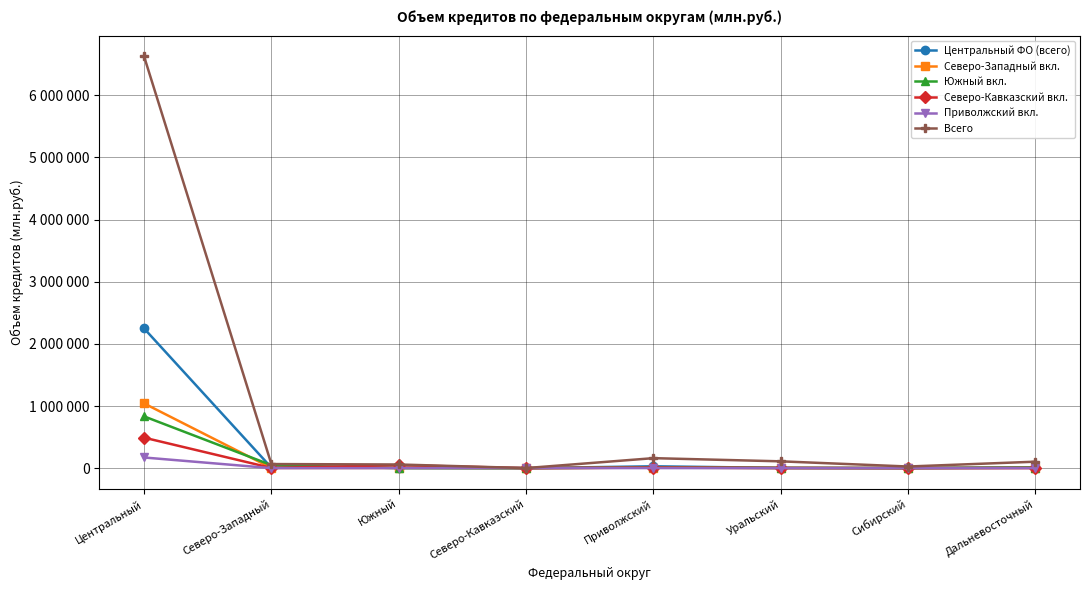

At which category is the sum across all series the highest?

Центральный